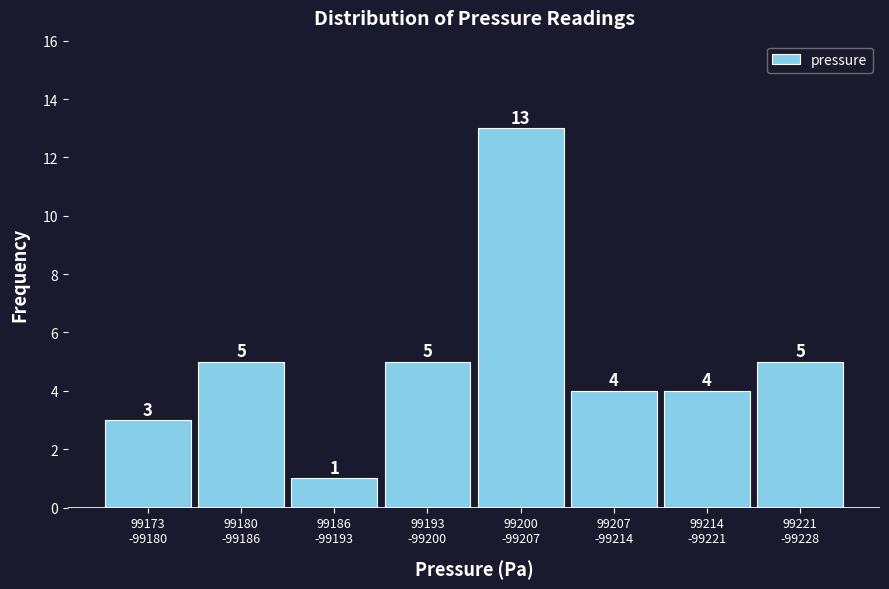

Reading left to right, extract all data points from this chart.

3	5	1	5	13	4	4	5